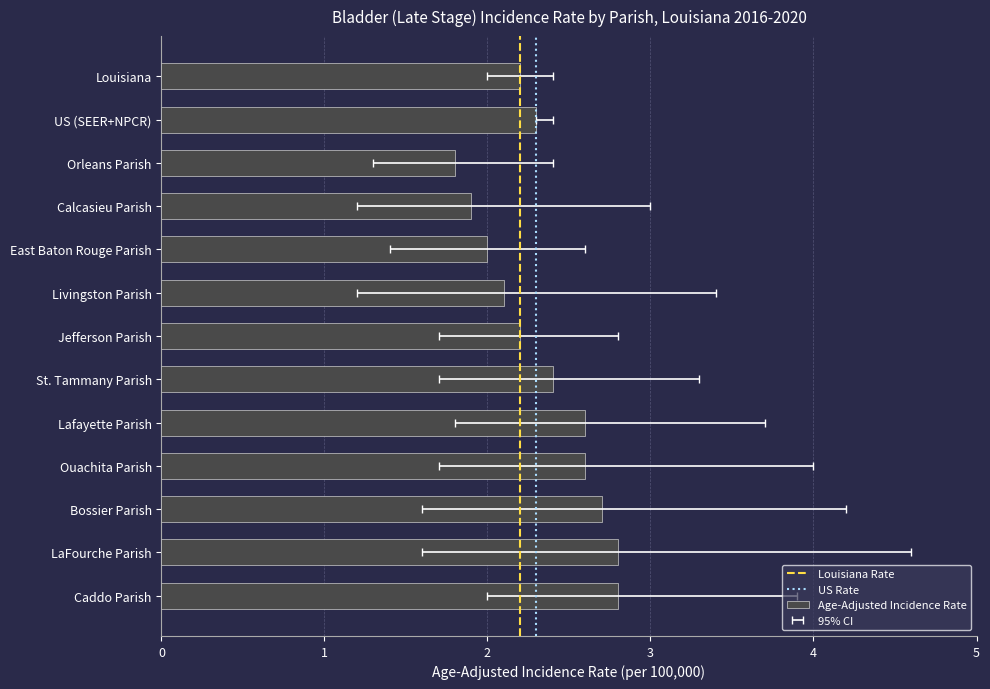

At which label does the data first exceed 2?

Louisiana